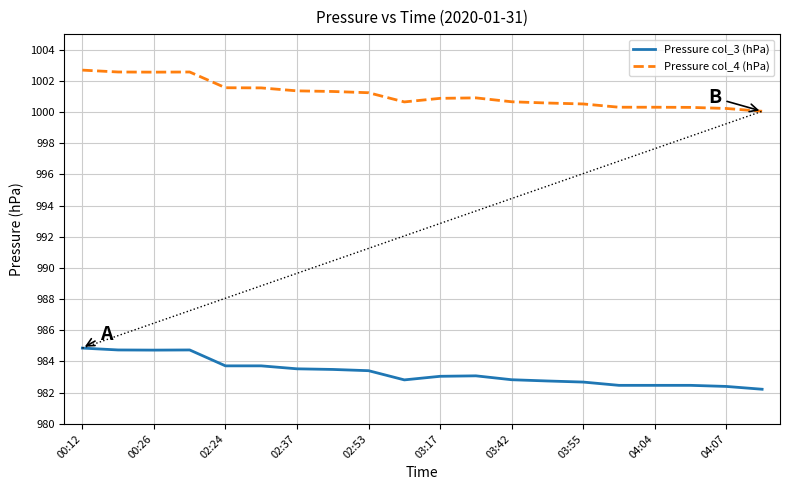

What is the value of the Pressure col_4 (hPa) point at the 7th from the left?

1001.4